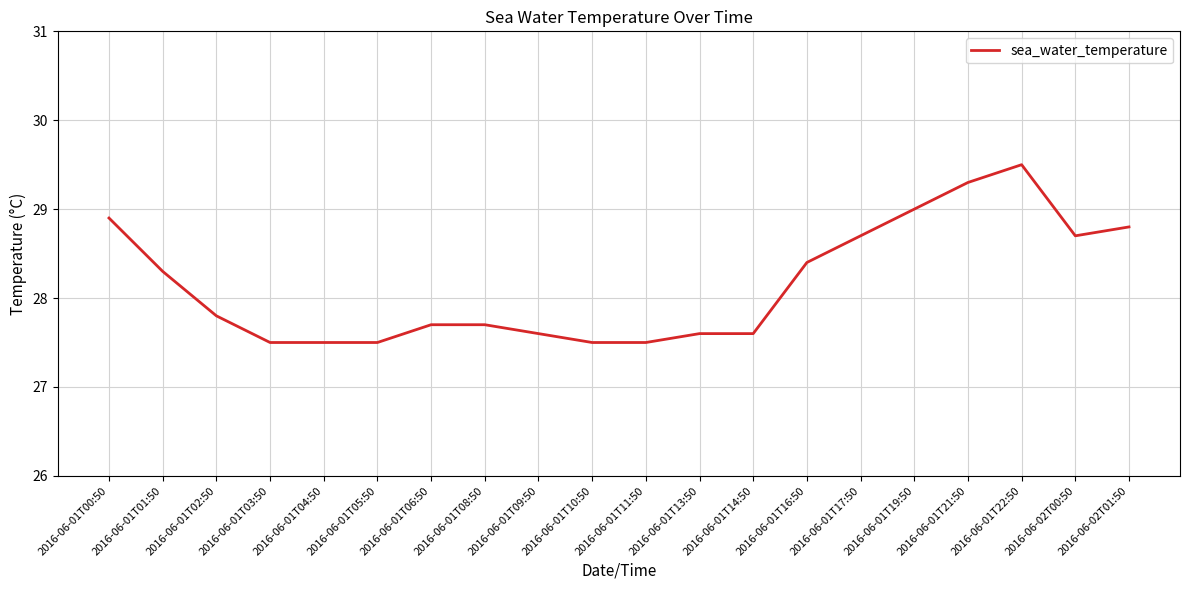

What is the average value?

28.2